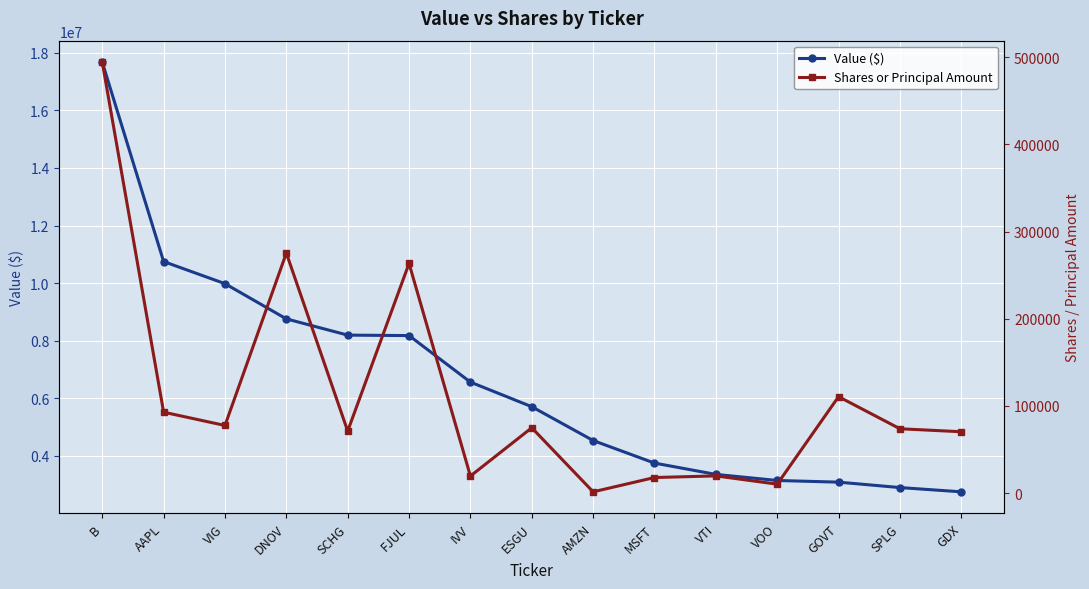

Which series has the largest total across all categories?

Value ($)